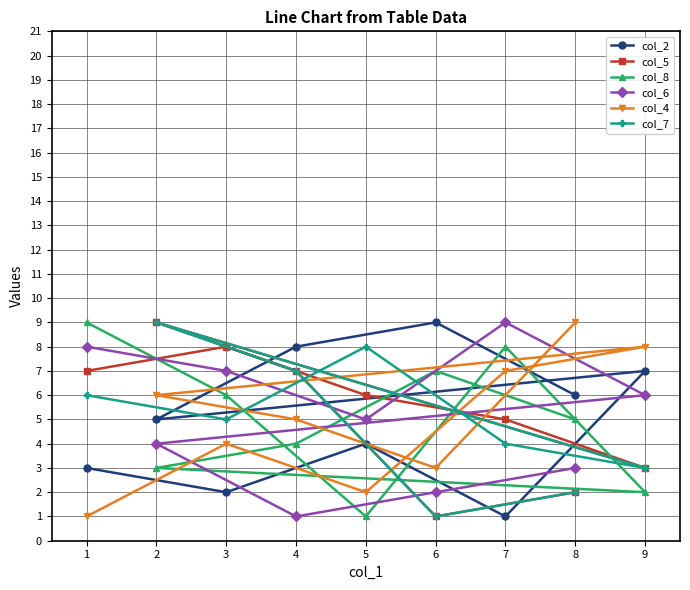

Which category has the lowest value across all series?

7